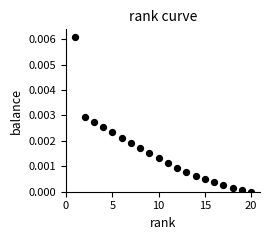

What is the range of X values (max minus min)?

19.0